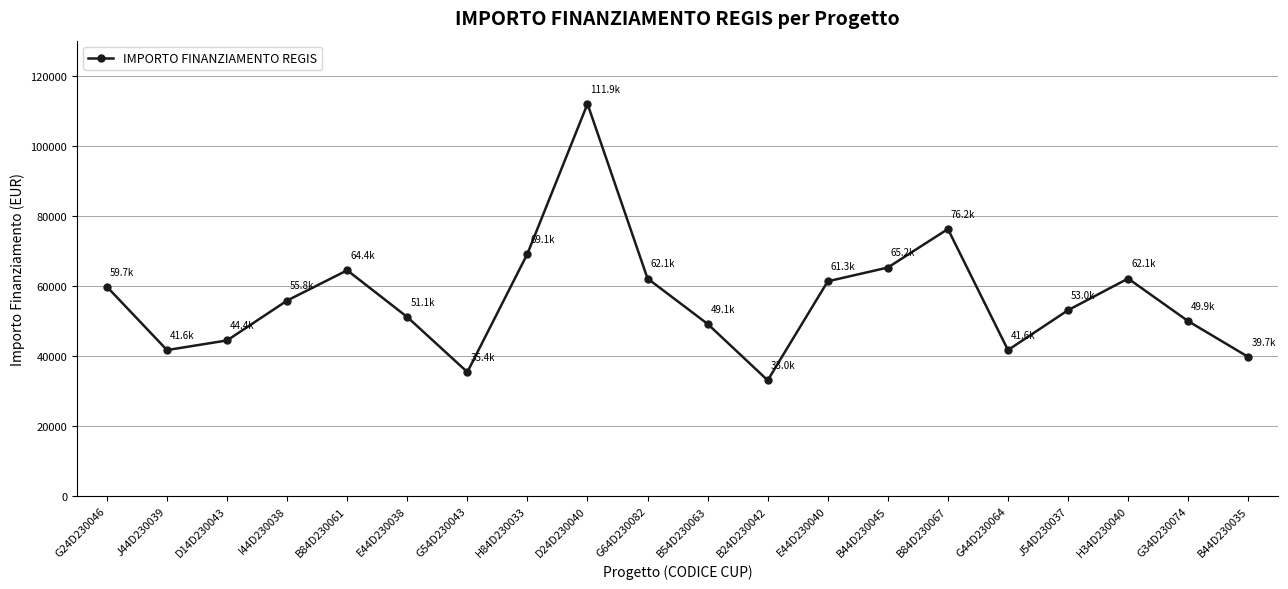

Approximately how many times larger is the value at B44D230035 compared to G24D230046?

0.7